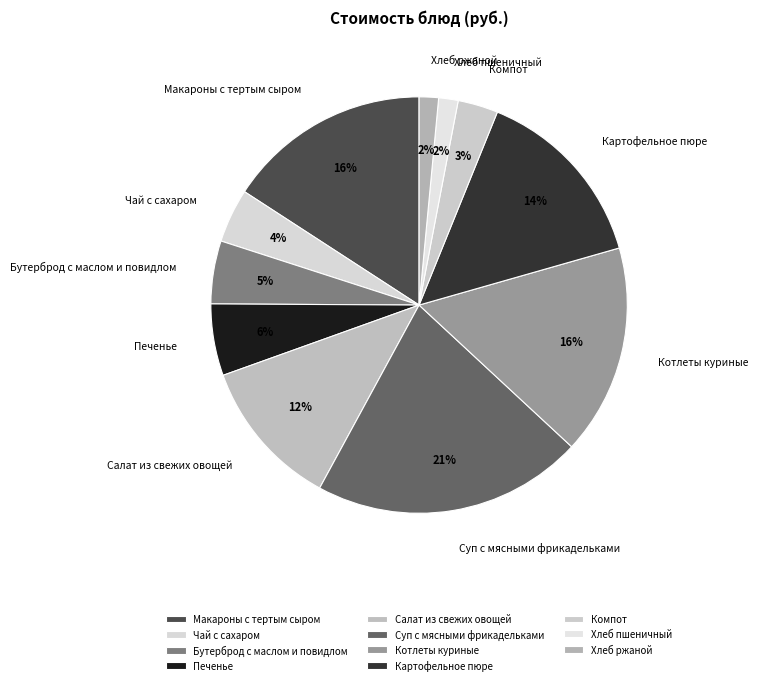

Approximately how many times larger is the value at Хлеб пшеничный compared to Хлеб ржаной?

1.0